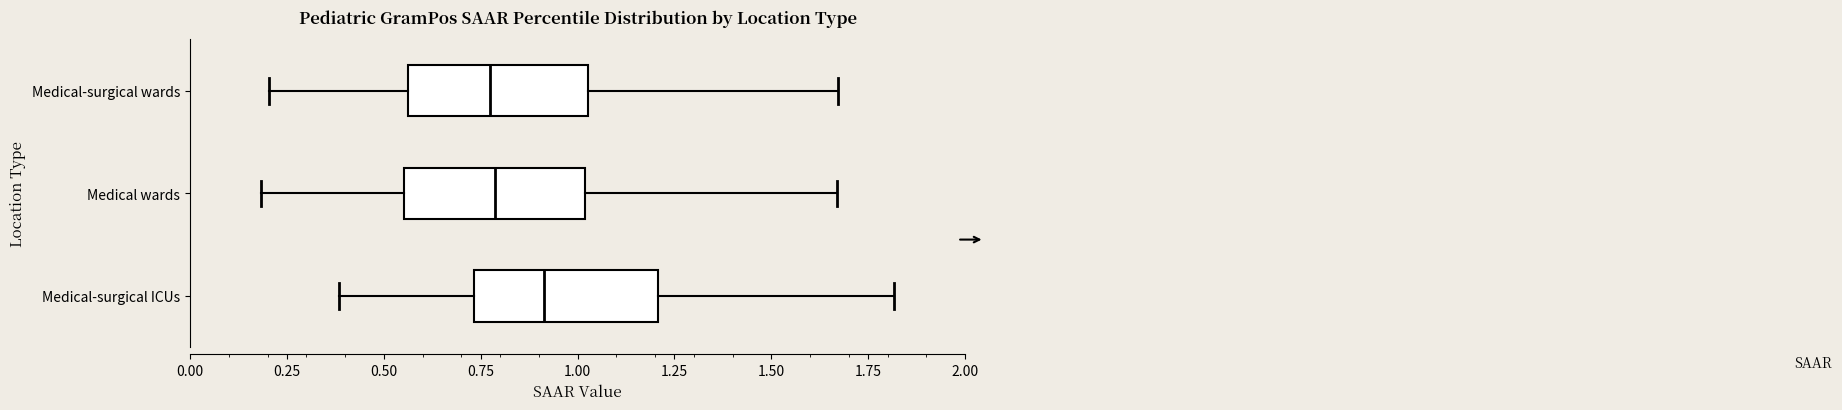

Where does the left whisker of the box for Medical-surgical wards end on the x-axis? The values are not printed on the chart, so give them approximately, as read against the axis.

0.20